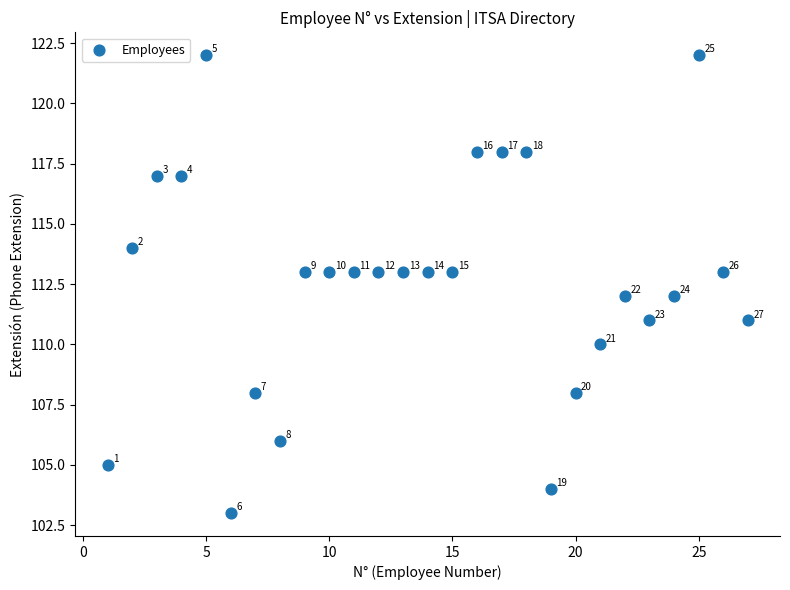

What is the range of Y values (max minus min)?

19